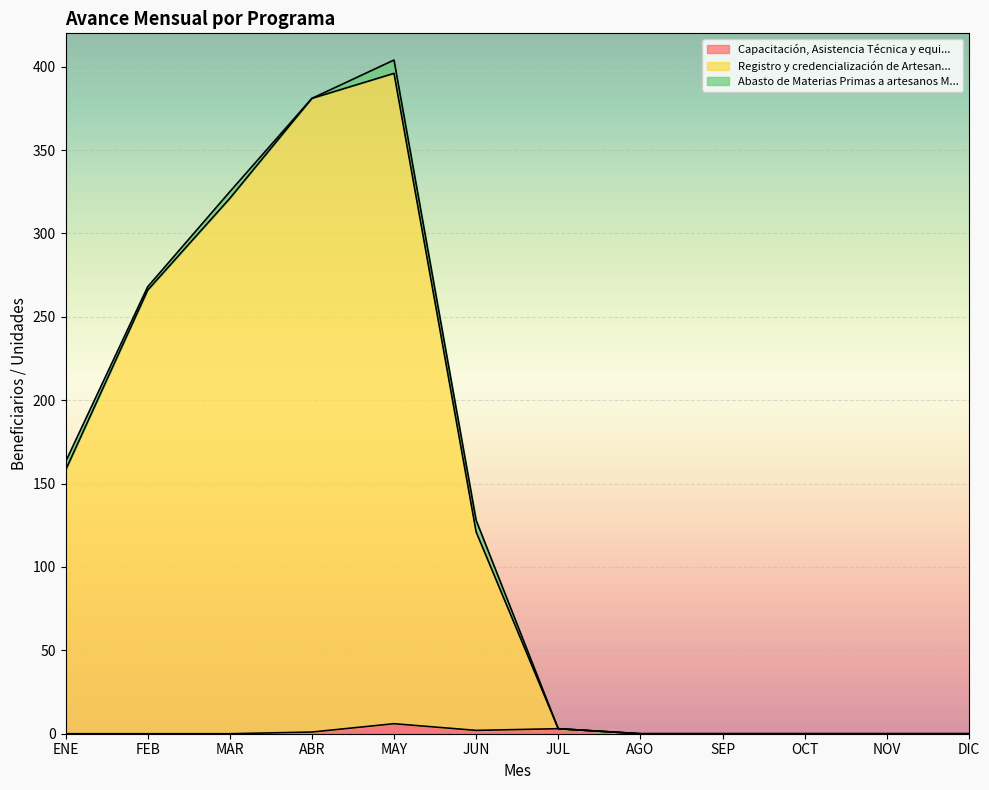

True or false: Capacitación, Asistencia Técnica y equi... and Registro y credencialización de Artesan... intersect in this chart.

False